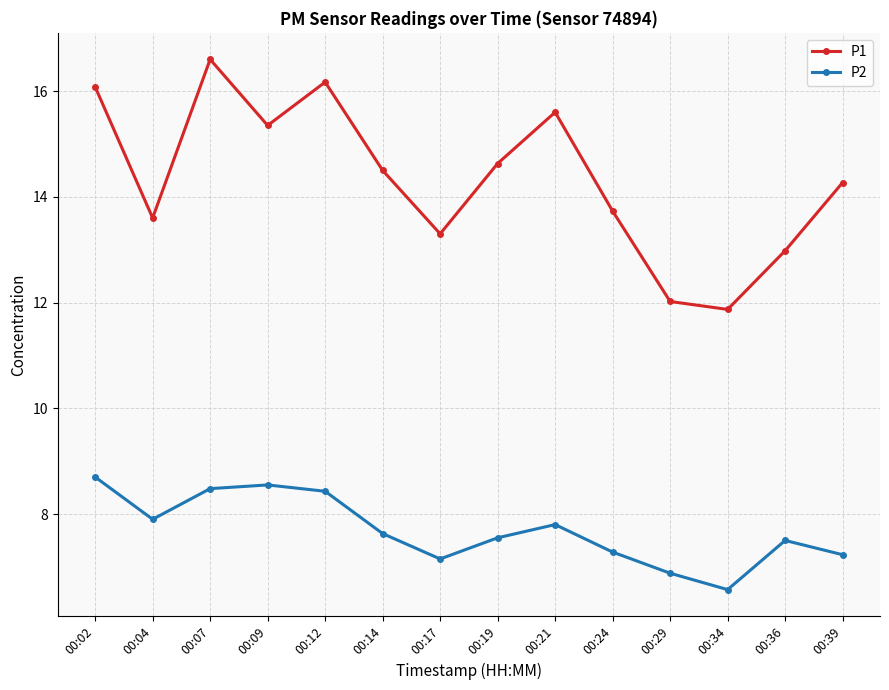

Which series changed the most between 00:34 and 00:36?

P1